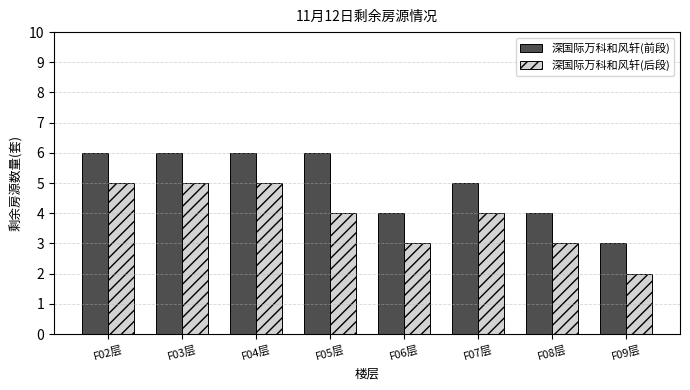

How many distinct data groups are displayed?

2